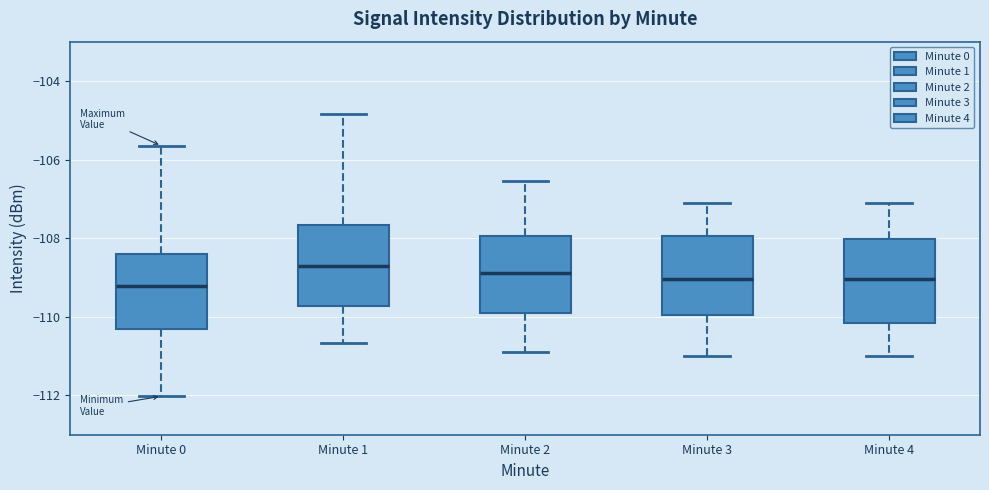

Reading left to right, transcribe this box plot: for each box, give where its median line is, the range the box spans, and where its two whiskers end, as read against the y-axis. The values are not printed on the chart, so give them approximately, as read against the axis.

Minute 0: median -109.2, box -110.4 to -108.4, whiskers -112.0 to -105.6
Minute 1: median -108.8, box -109.8 to -107.6, whiskers -110.6 to -104.8
Minute 2: median -108.8, box -109.8 to -108.0, whiskers -110.8 to -106.6
Minute 3: median -109.0, box -110.0 to -108.0, whiskers -111.0 to -107.2
Minute 4: median -109.0, box -110.2 to -108.0, whiskers -111.0 to -107.0